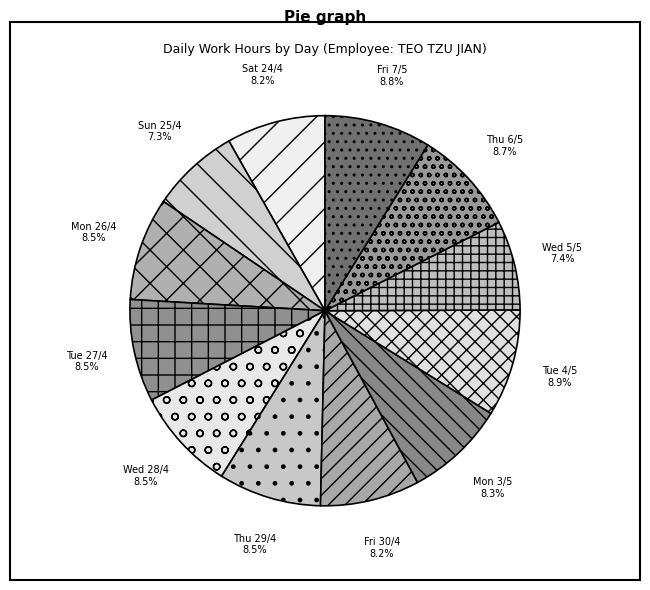

How many segments does this pie chart have?

12